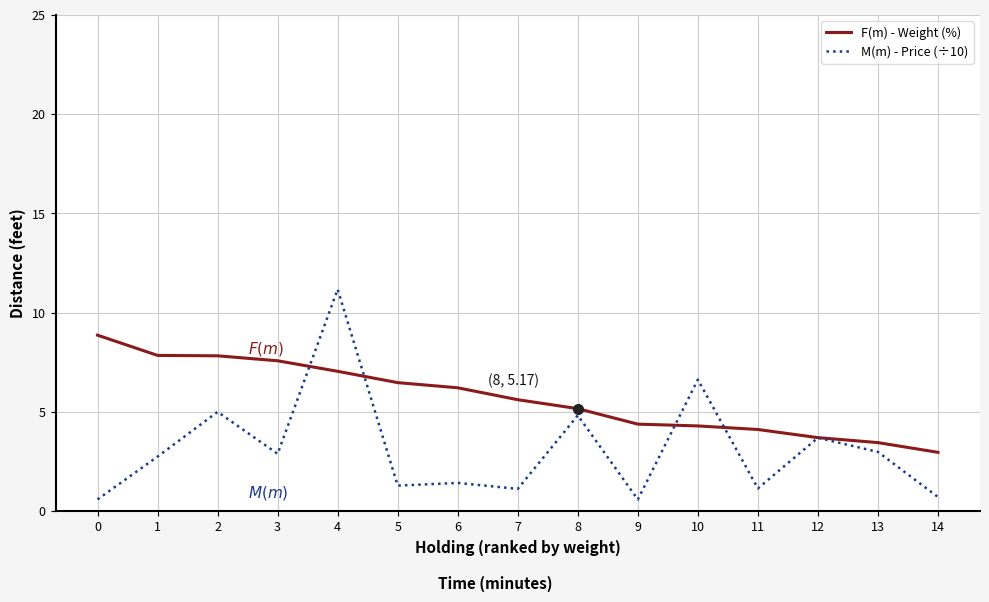

What is the approximate value of F(m) - Weight (%) at 8?

5.2